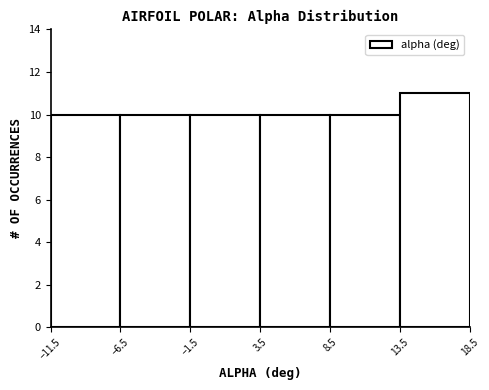

Reading left to right, list every bar in this chart as the range it spans on the x-axis followed by its height. The values are not printed on the chart, so give them approximately, as read against the axis.

-11.5 to -6.5: 10
-6.5 to -1.5: 10
-1.5 to 3.5: 10
3.5 to 8.5: 10
8.5 to 13.5: 10
13.5 to 18.5: 11